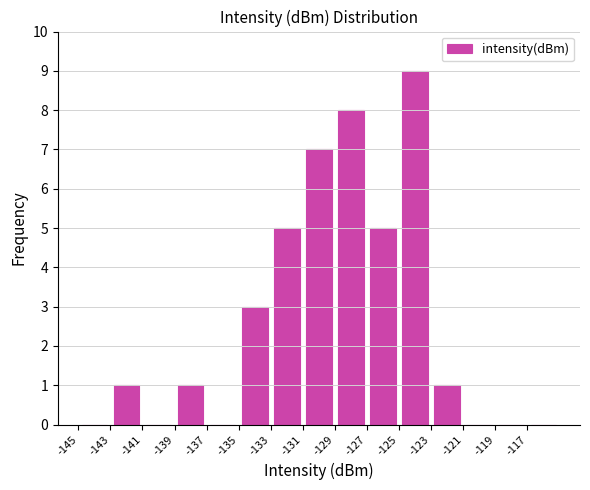

Reading left to right, transcribe this chart: for each bar, give the range it covers on the x-axis and its height. The values are not printed on the chart, so give them approximately, as read against the axis.

-145 to -143: 0
-143 to -141: 1
-141 to -139: 0
-139 to -137: 1
-137 to -135: 0
-135 to -133: 3
-133 to -131: 5
-131 to -129: 7
-129 to -127: 8
-127 to -125: 5
-125 to -123: 9
-123 to -121: 1
-121 to -119: 0
-119 to -117: 0
-117 to -115: 0